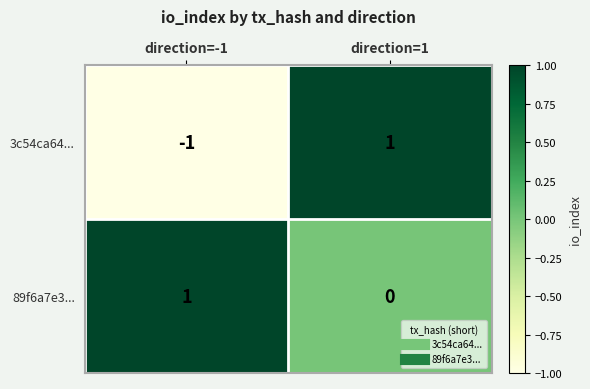

Which series has the largest total across all categories?

89f6a7e3...